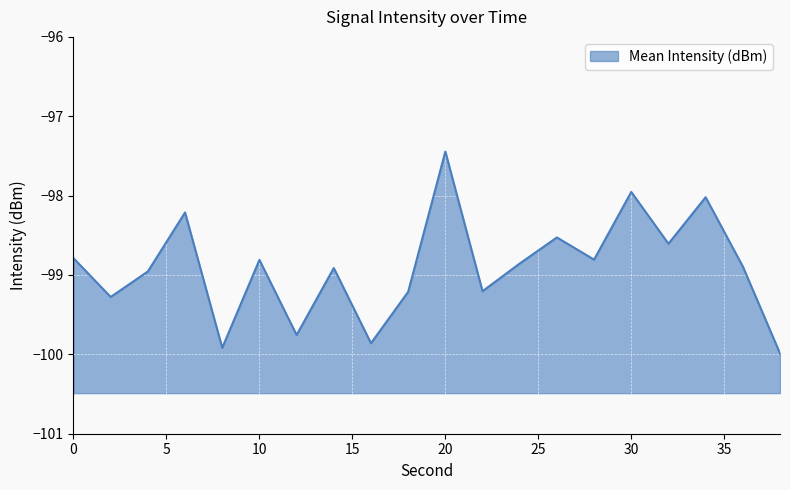

Reading left to right, list all the values displayed in this chart.

-98.8	-99.3	-99.0	-98.2	-99.9	-98.8	-99.8	-98.9	-99.9	-99.2	-97.4	-99.2	-98.9	-98.5	-98.8	-98.0	-98.6	-98.0	-98.9	-100.0